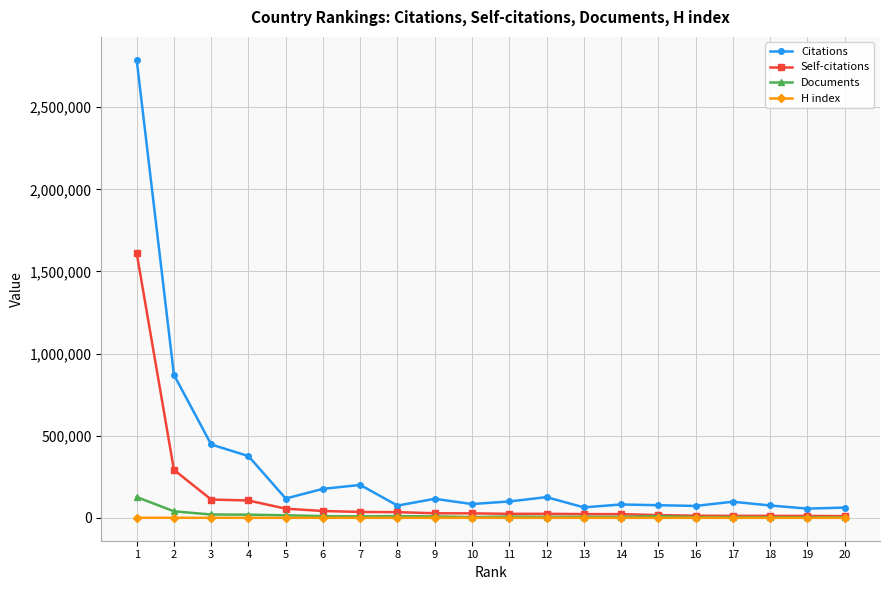

What is the highest value of the H index series?

405